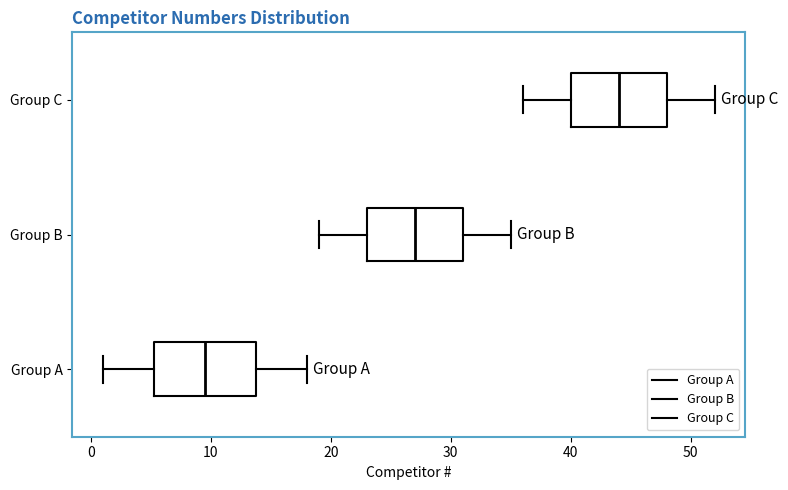

Reading bottom to top, read every box against the x-axis: the position of its median line, the range the box covers, and the ends of its whiskers. The values are not printed on the chart, so give them approximately, as read against the axis.

Group A: median 10, box 5 to 14, whiskers 1 to 18
Group B: median 27, box 23 to 31, whiskers 19 to 35
Group C: median 44, box 40 to 48, whiskers 36 to 52